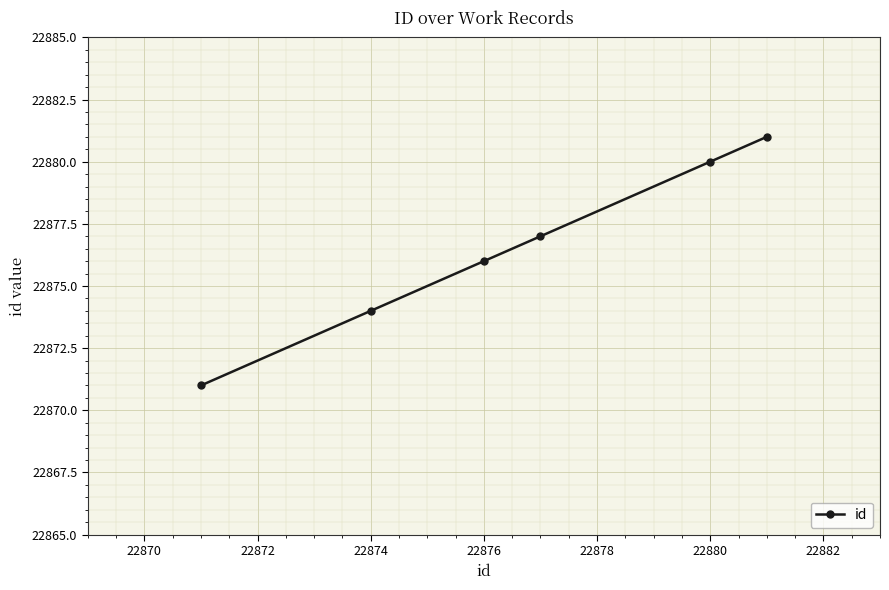

What is the sum of all values?

137259